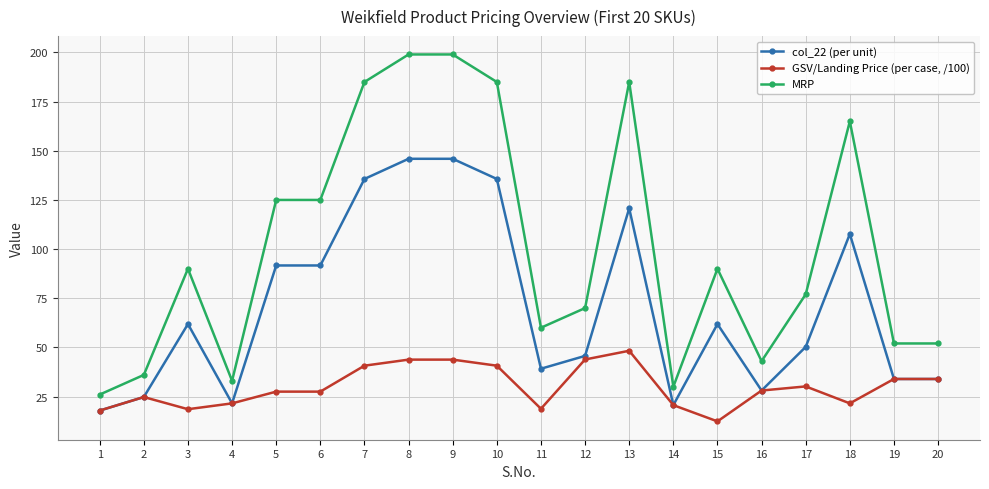

True or false: col_22 (per unit) and MRP intersect in this chart.

False